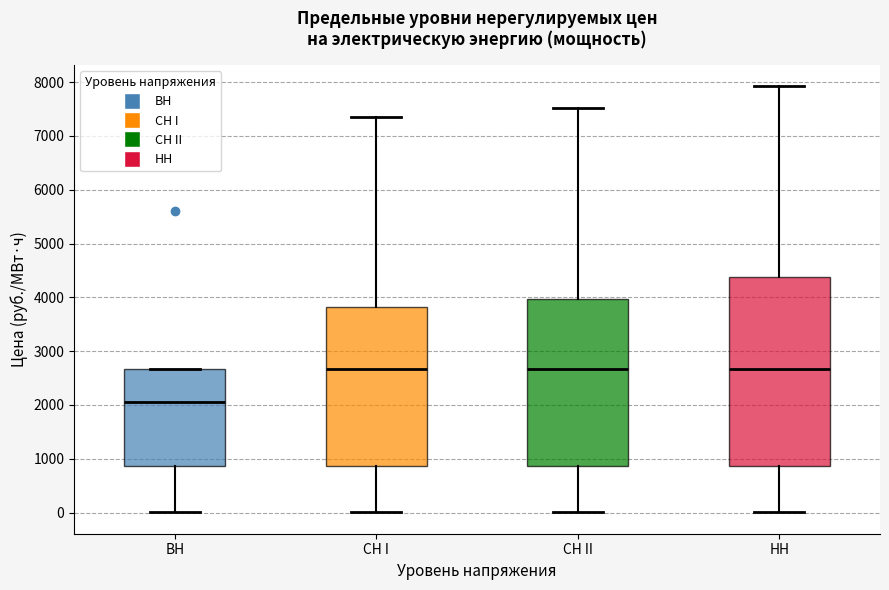

Reading left to right, transcribe this box plot: for each box, give where its median line is, the range the box spans, and where its two whiskers end, as read against the y-axis. The values are not printed on the chart, so give them approximately, as read against the axis.

BH: median 2100, box 900 to 2700, whiskers 0 to 2700
CH I: median 2700, box 900 to 3800, whiskers 0 to 7400
CH II: median 2700, box 900 to 4000, whiskers 0 to 7500
HH: median 2700, box 900 to 4400, whiskers 0 to 7900